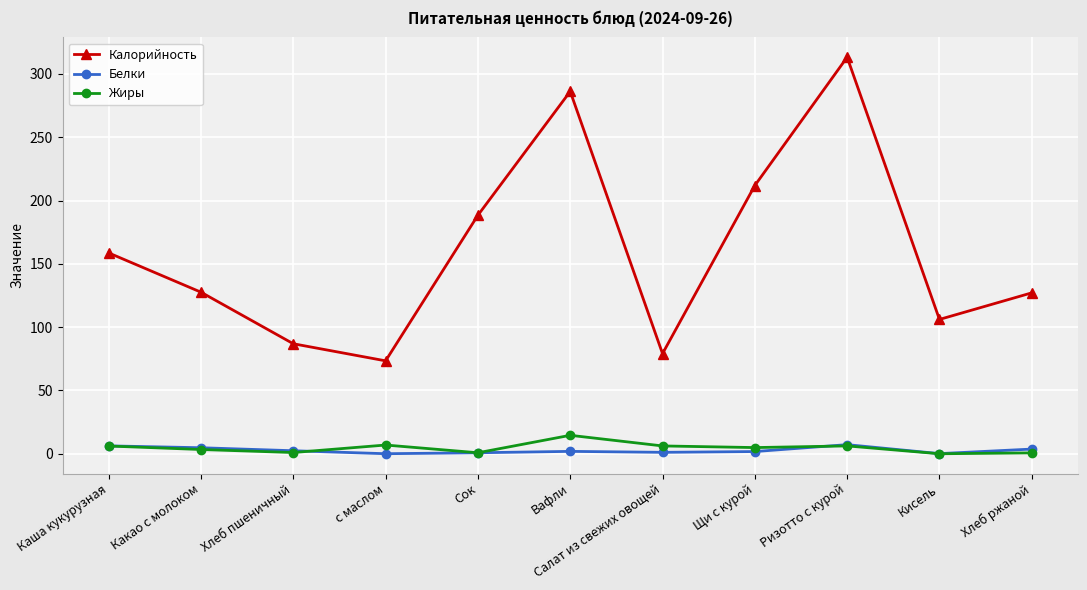

What is the difference between the maximum and minimum values in the Белки series?

7.2